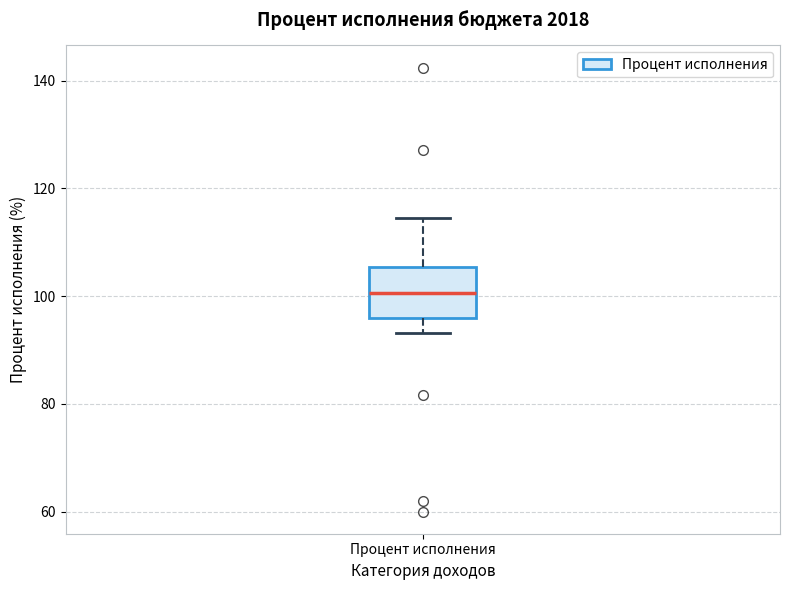

Read this box plot against the y-axis: the position of the median line, the range covered by the box, and the ends of both whiskers. The values are not printed on the chart, so give them approximately, as read against the axis.

median 100, box 96 to 106, whiskers 94 to 114